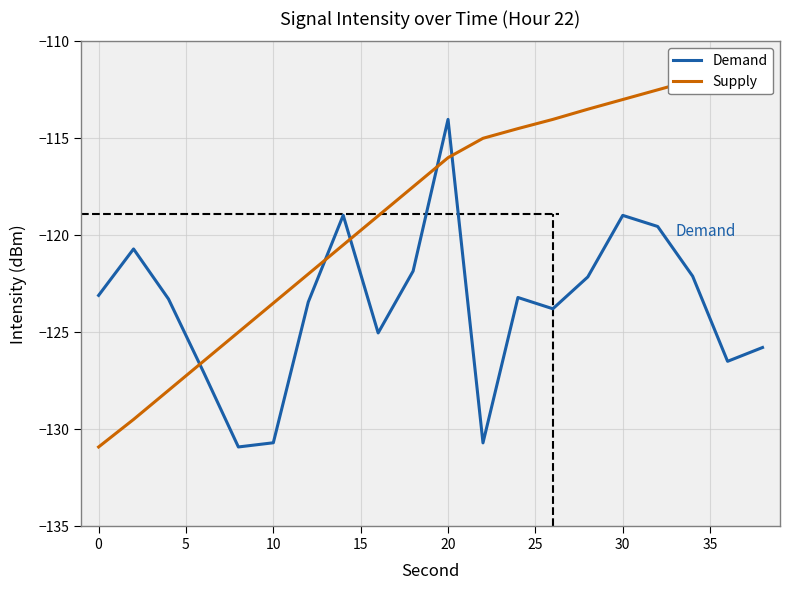

Does the chart have visible grid lines?

Yes